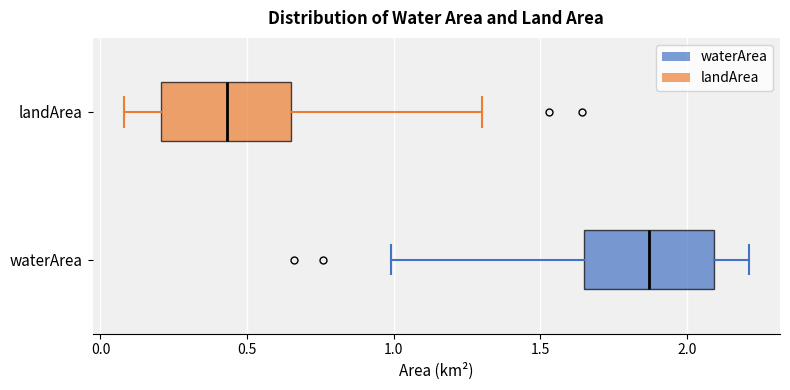

Reading bottom to top, read every box against the x-axis: the position of its median line, the range the box covers, and the ends of its whiskers. The values are not printed on the chart, so give them approximately, as read against the axis.

waterArea: median 1.85, box 1.65 to 2.10, whiskers 1.00 to 2.20
landArea: median 0.45, box 0.20 to 0.65, whiskers 0.10 to 1.30